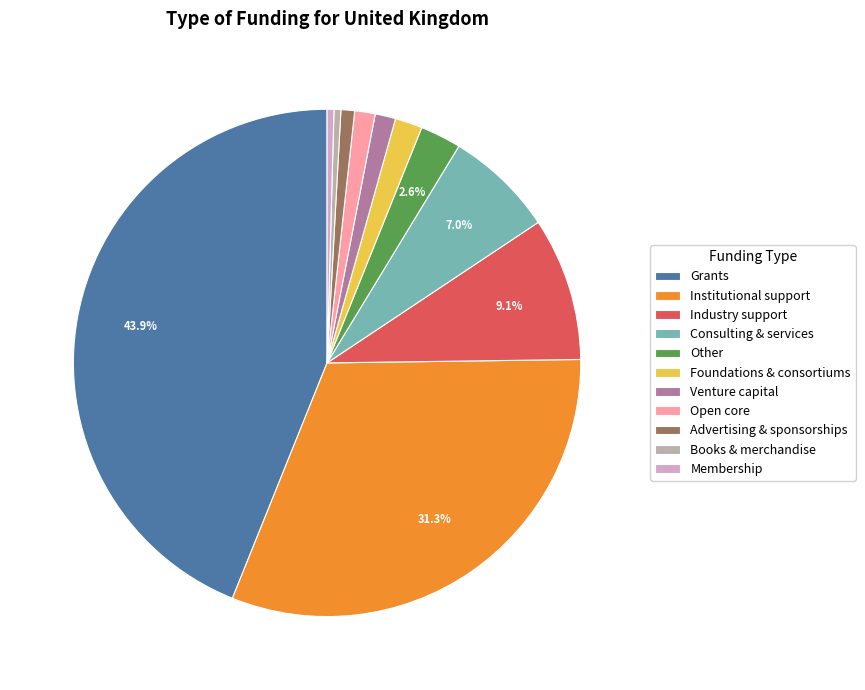

Between Advertising & sponsorships and Industry support, which is larger?

Industry support